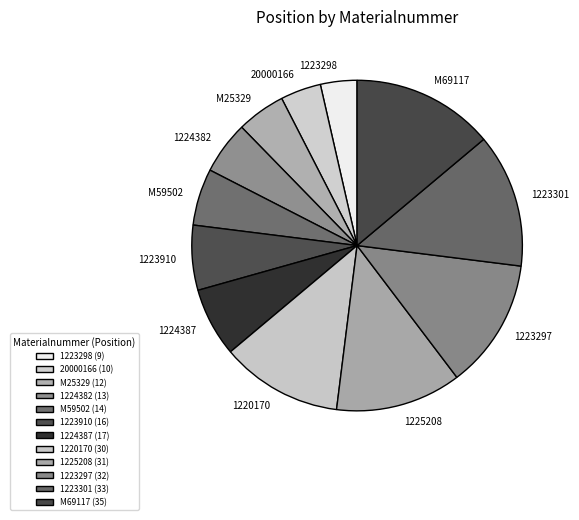

True or false: 1223910 accounts for 21% of the total.

False